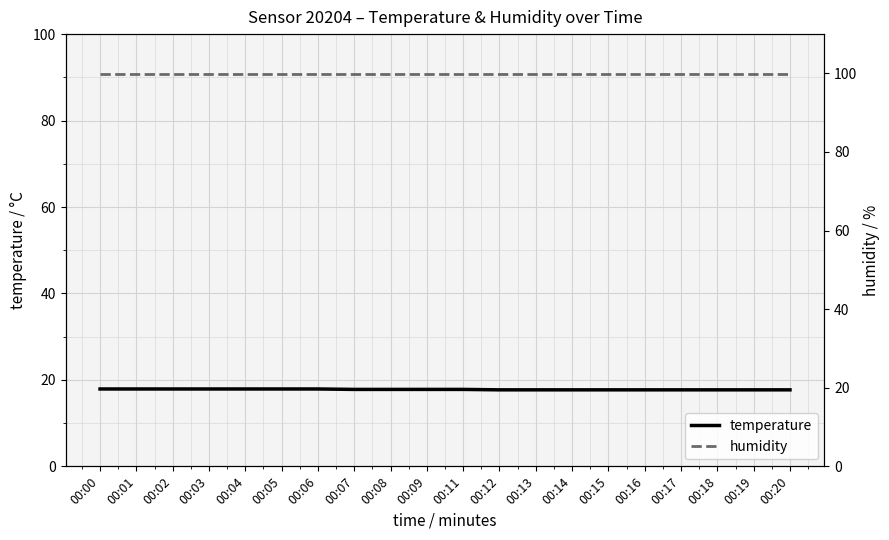

What is the average value of the temperature series?

17.8